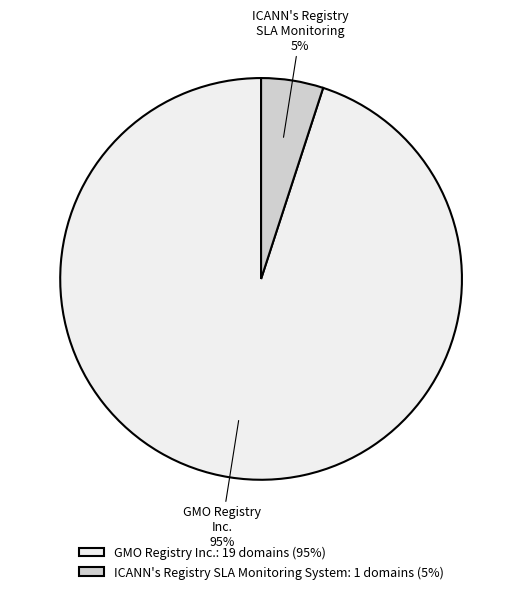

How many segments does this pie chart have?

2